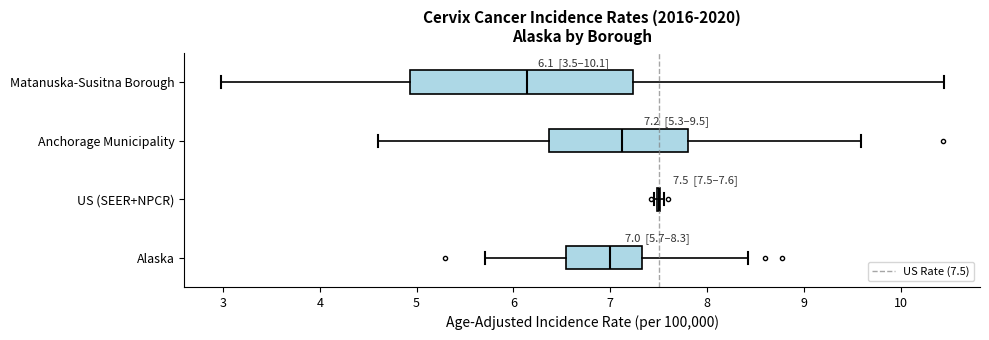

Which box is the widest, from its left edge to its right edge?

Matanuska-Susitna Borough